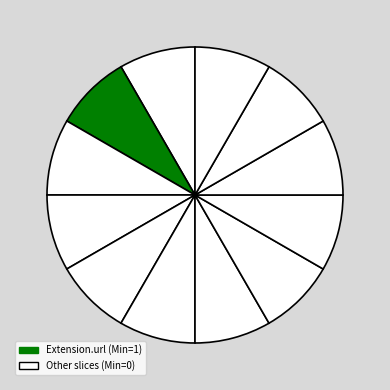

Count the number of slices in the pie.

12